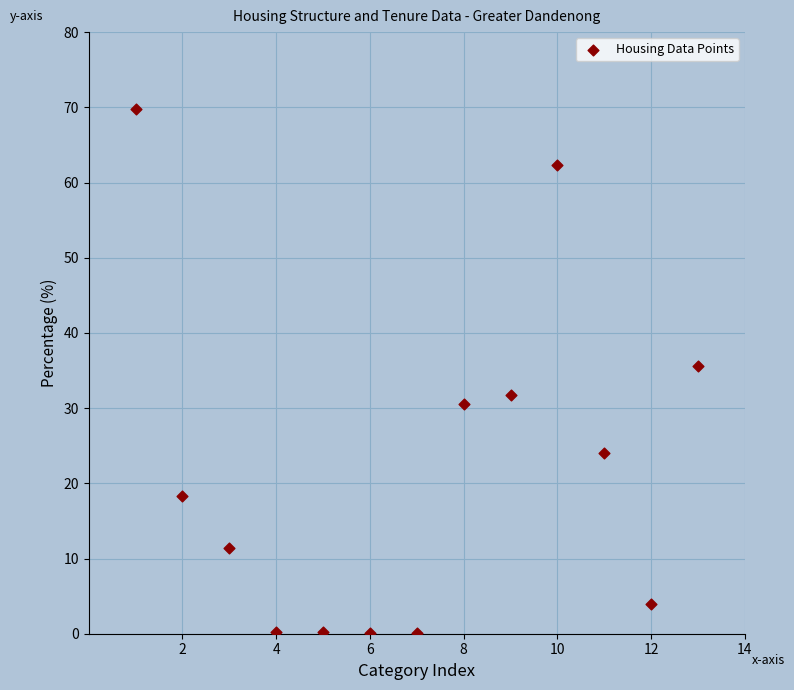

What is the range of Y values (max minus min)?

69.7